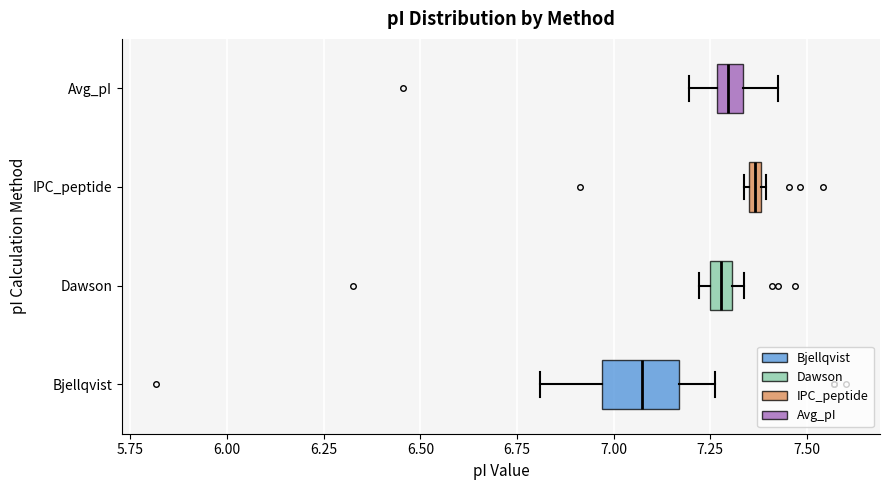

Comparing the boxes themselves (not the whiskers), which one is the widest?

Bjellqvist